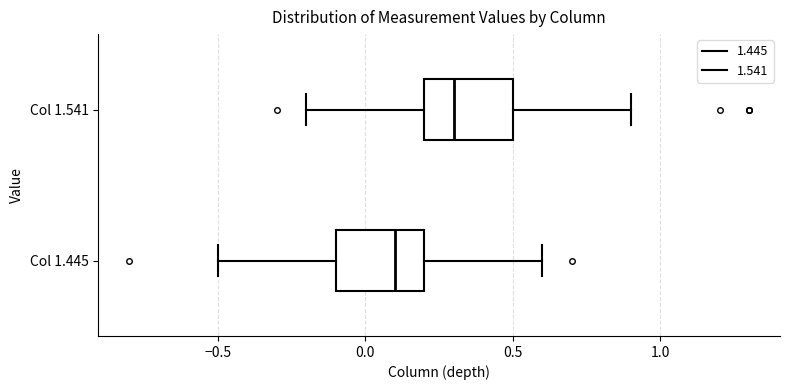

Reading bottom to top, read every box against the x-axis: the position of its median line, the range the box covers, and the ends of its whiskers. The values are not printed on the chart, so give them approximately, as read against the axis.

Col 1.445: median 0.1, box -0.1 to 0.2, whiskers -0.5 to 0.6
Col 1.541: median 0.3, box 0.2 to 0.5, whiskers -0.2 to 0.9